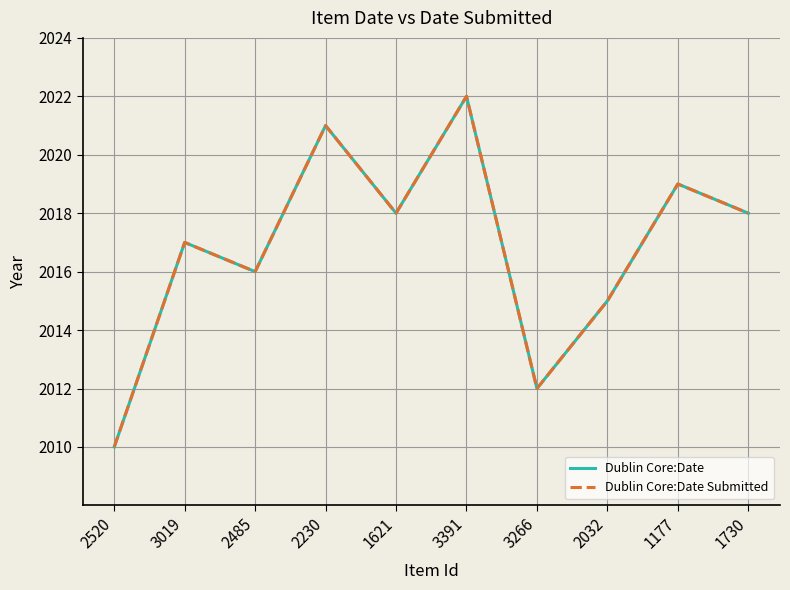

What is the difference between the maximum and second lowest values in the Dublin Core:Date series?

10